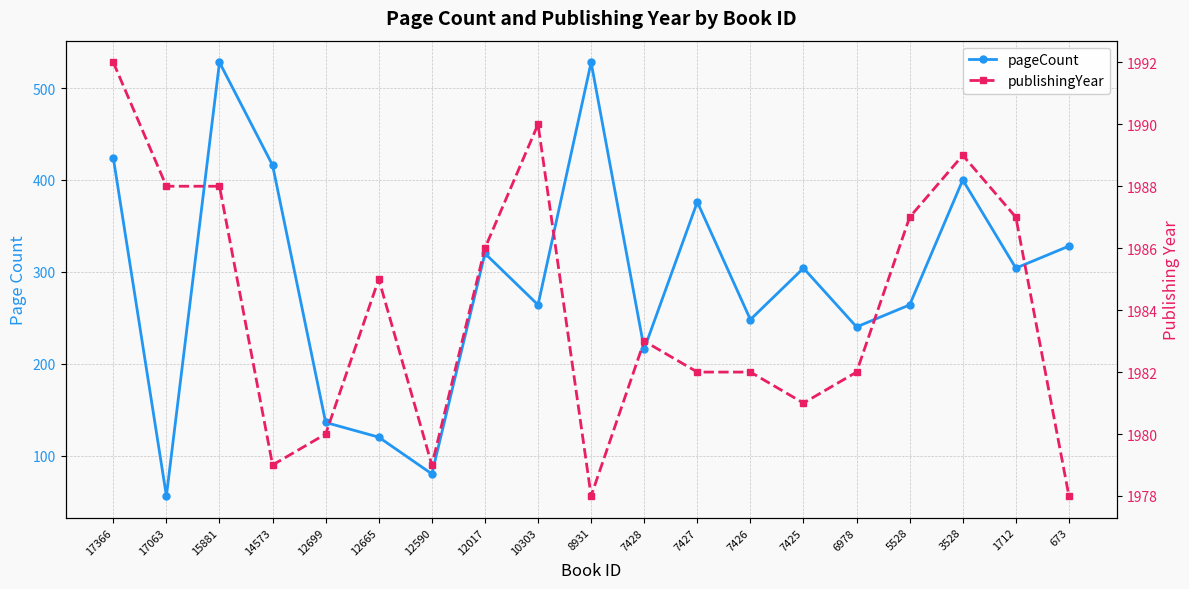

List the series in order of their overall mean, lowest first.

pageCount, publishingYear